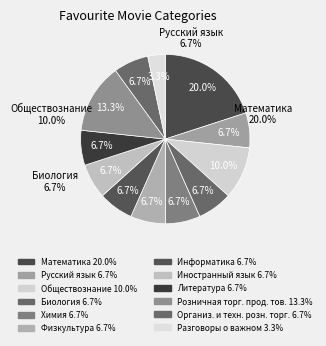

Does Разговоры о важном represent more than half of the total?

No